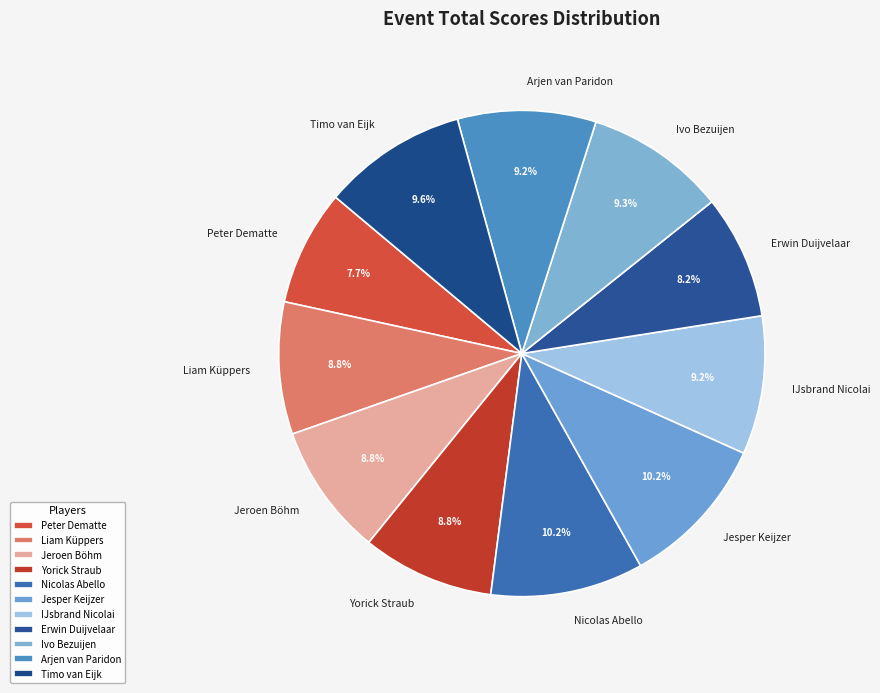

Which slice is the smallest?

Peter Dematte